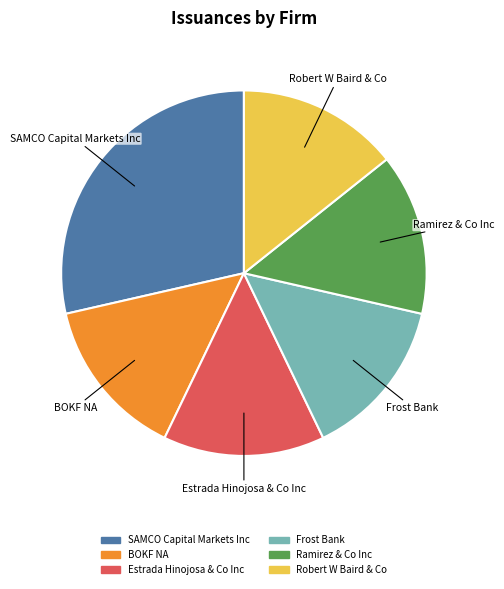

How many slices are in this pie chart?

6